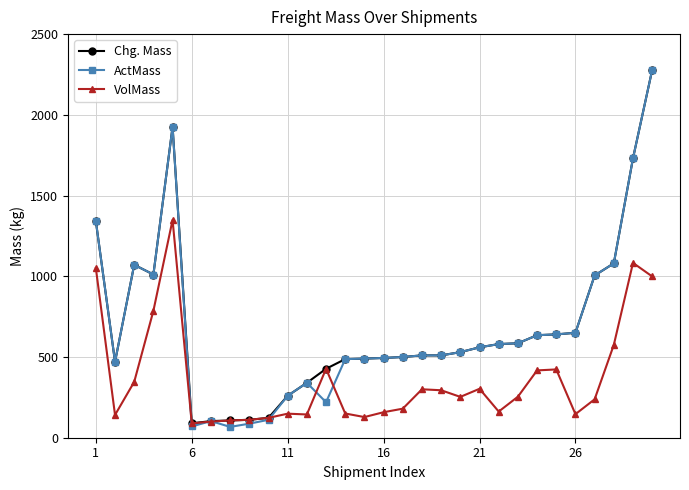

What is the average value of the Chg. Mass series?

688